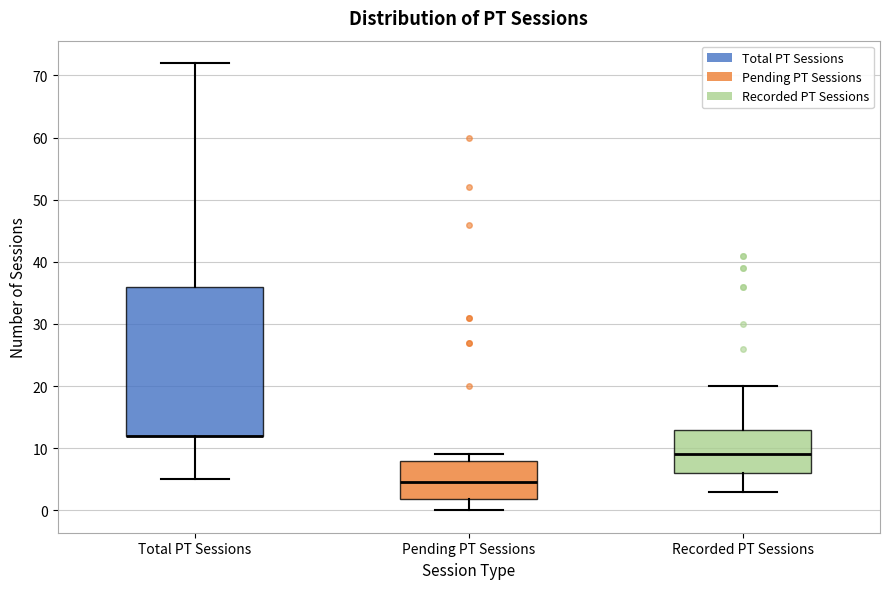

Reading left to right, read every box against the y-axis: the position of its median line, the range the box covers, and the ends of its whiskers. The values are not printed on the chart, so give them approximately, as read against the axis.

Total PT Sessions: median 12 (drawn on the box's lower edge), box 12 to 36, whiskers 5 to 72
Pending PT Sessions: median 5, box 2 to 8, whiskers 0 to 9
Recorded PT Sessions: median 9, box 6 to 13, whiskers 3 to 20